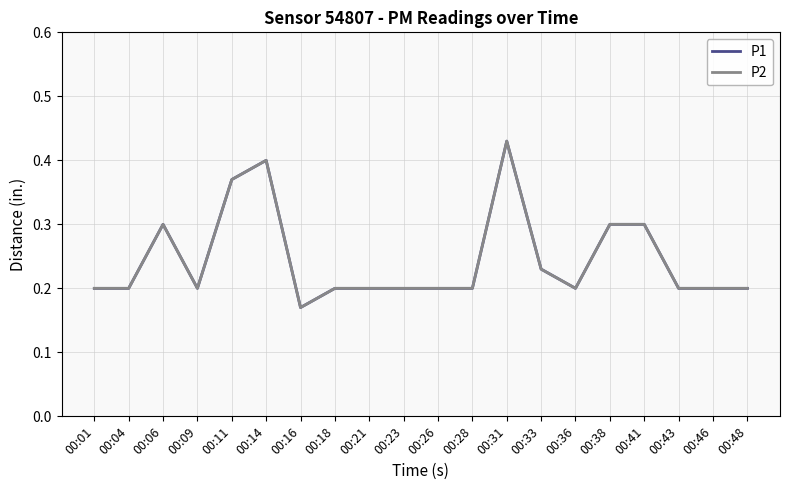

What is the average value of the P2 series?

0.2